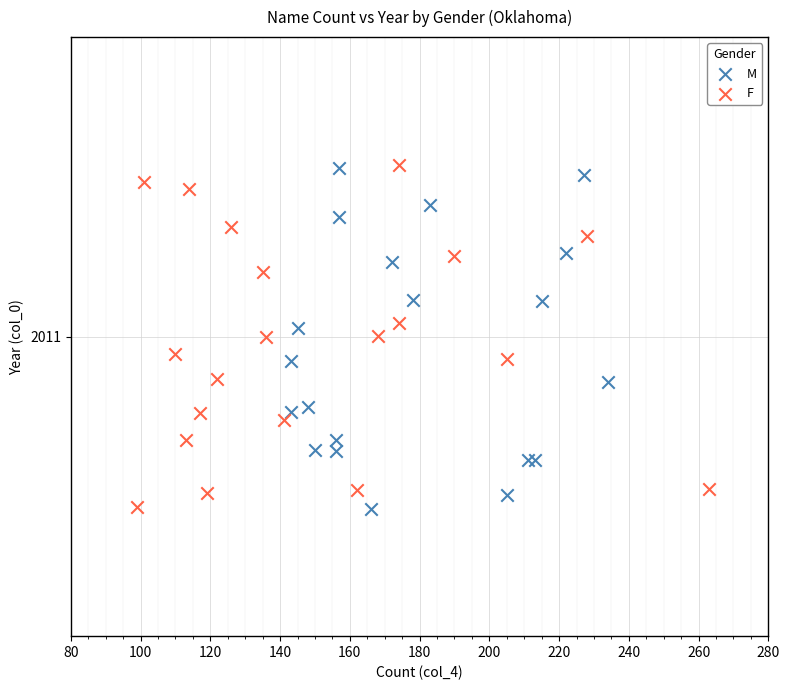

What are all the series names shown in the legend?

M, F